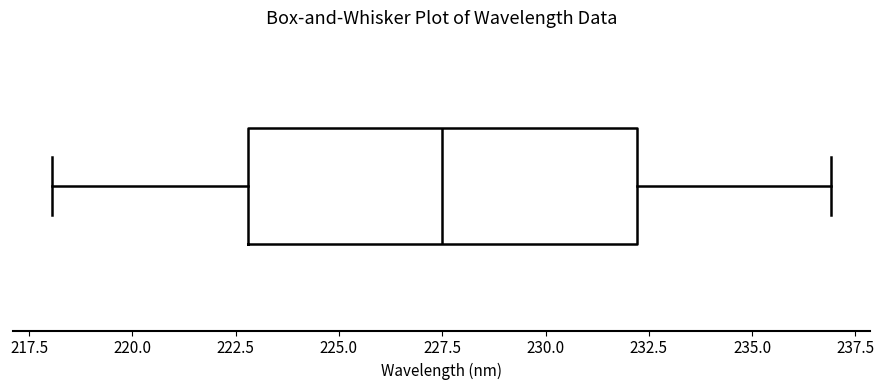

Read this box plot against the x-axis: the position of the median line, the range covered by the box, and the ends of both whiskers. The values are not printed on the chart, so give them approximately, as read against the axis.

median 227.5, box 223.0 to 232.0, whiskers 218.0 to 237.0